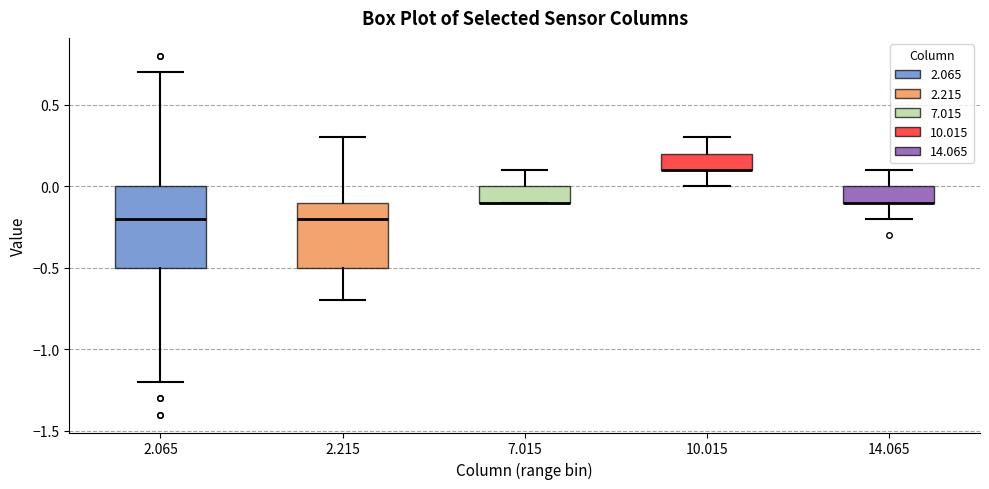

Reading left to right, read every box against the y-axis: the position of its median line, the range the box covers, and the ends of its whiskers. The values are not printed on the chart, so give them approximately, as read against the axis.

2.065: median -0.2, box -0.5 to 0.0, whiskers -1.2 to 0.7
2.215: median -0.2, box -0.5 to -0.1, whiskers -0.7 to 0.3
7.015: median -0.1 (drawn on the box's lower edge), box -0.1 to 0.0, whiskers -0.1 to 0.1
10.015: median 0.1 (drawn on the box's lower edge), box 0.1 to 0.2, whiskers 0.0 to 0.3
14.065: median -0.1 (drawn on the box's lower edge), box -0.1 to 0.0, whiskers -0.2 to 0.1